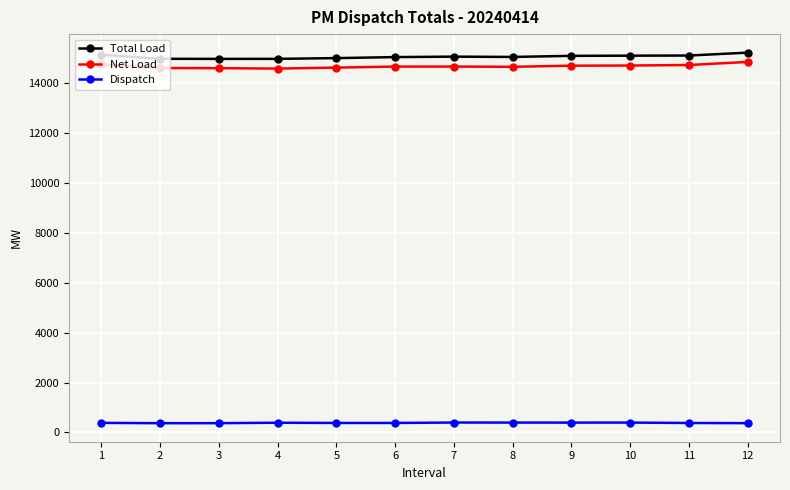

The Total Load series shows 15071.2 at 7. True or false?

True